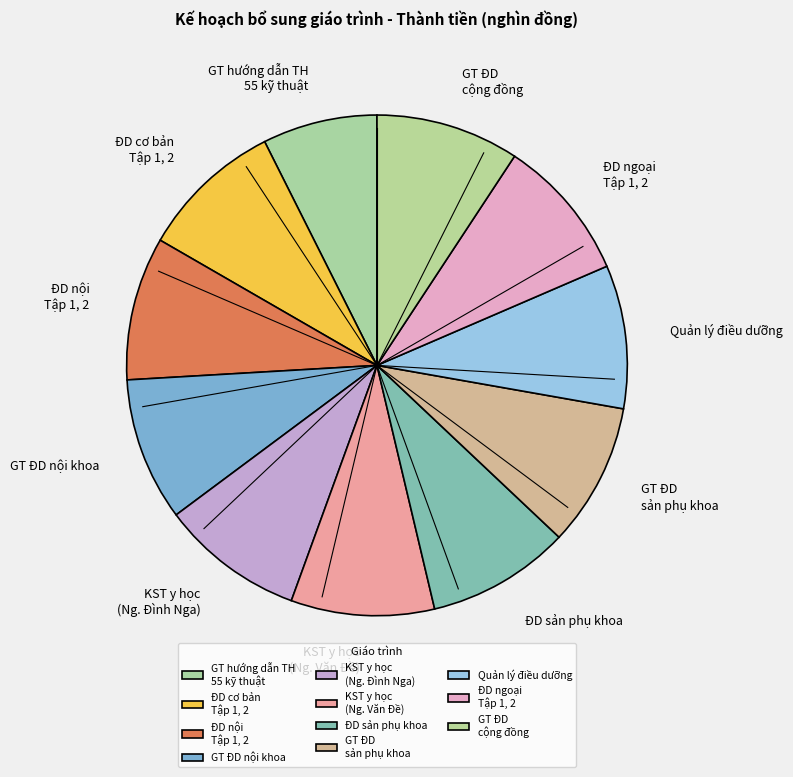

The GT ĐD sản phụ khoa slice represents 15% of the pie. True or false?

False